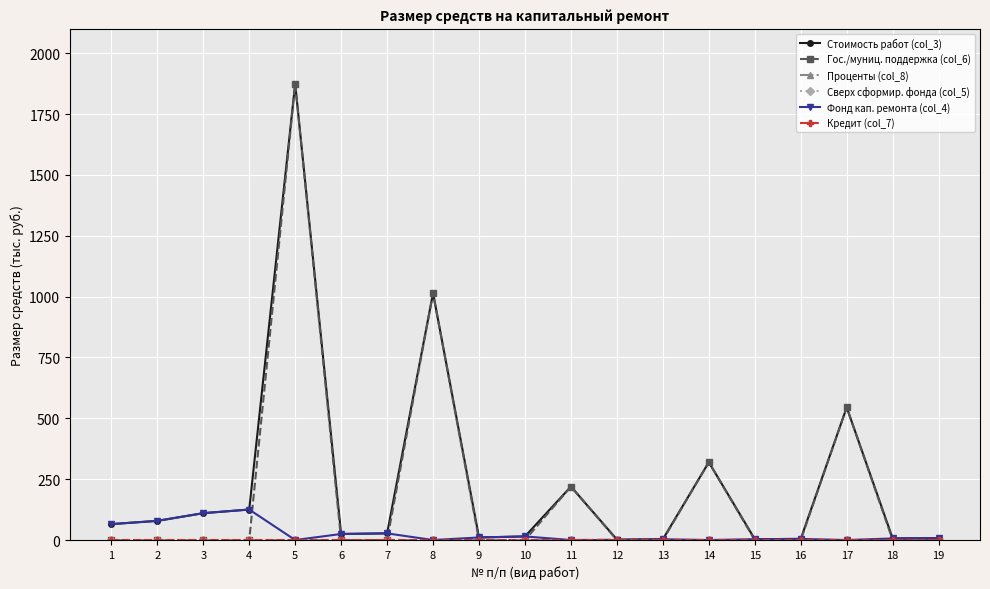

What is the average value of the Гос./муниц. поддержка (col_6) series?

209.1